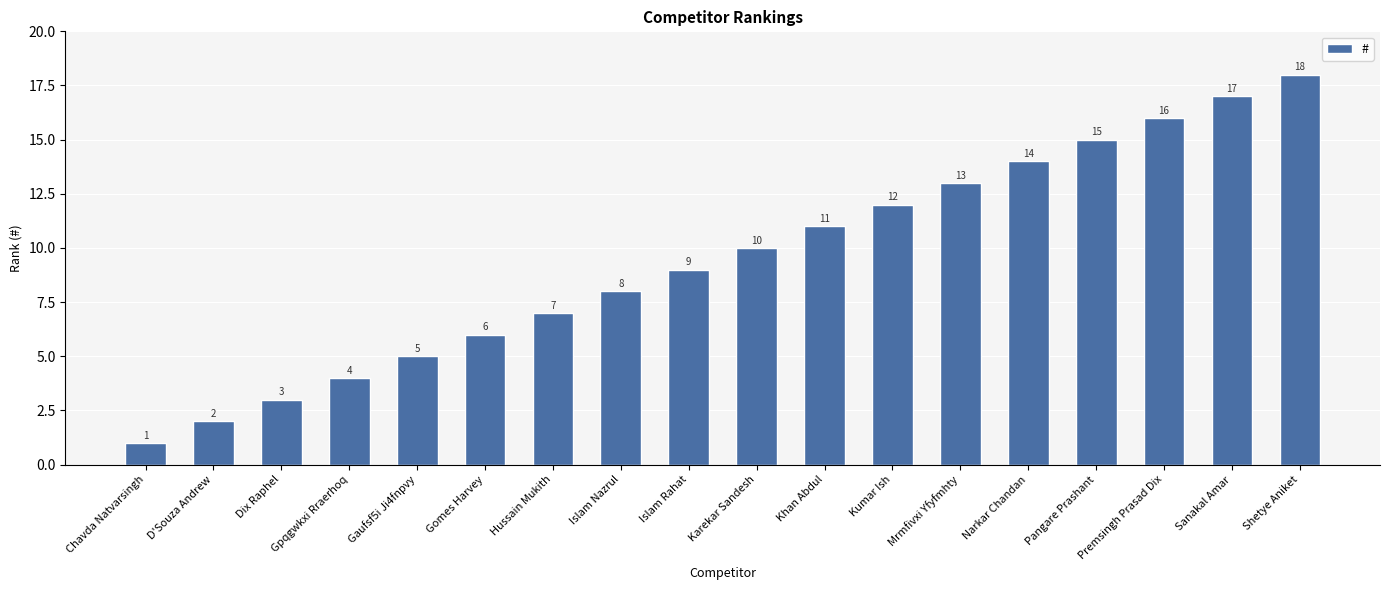

Which has a higher value, Dix Raphel or D'Souza Andrew?

Dix Raphel